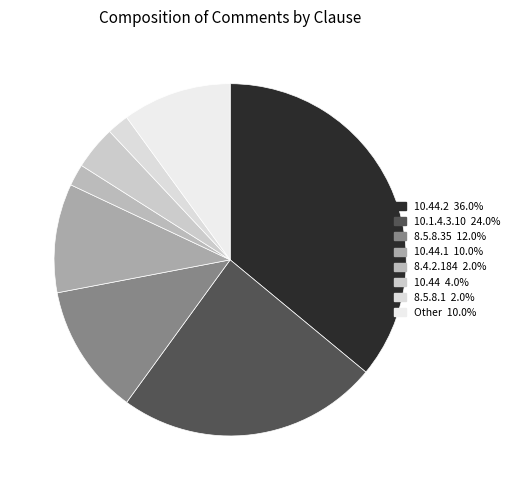

How many slices are in this pie chart?

8